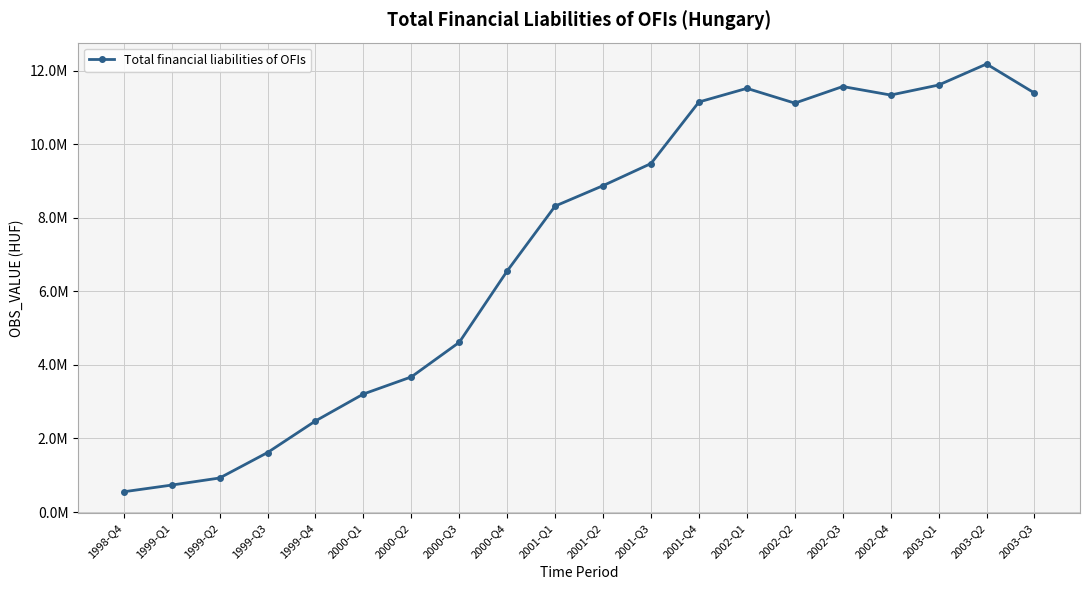

Reading left to right, list all the values displayed in this chart.

550304	732270	924501	1616337	2475559	3207493	3672628	4612973	6553194	8316611	8871736	9472896	11146172	11516438	11114922	11566081	11334509	11606635	12178279	11388981